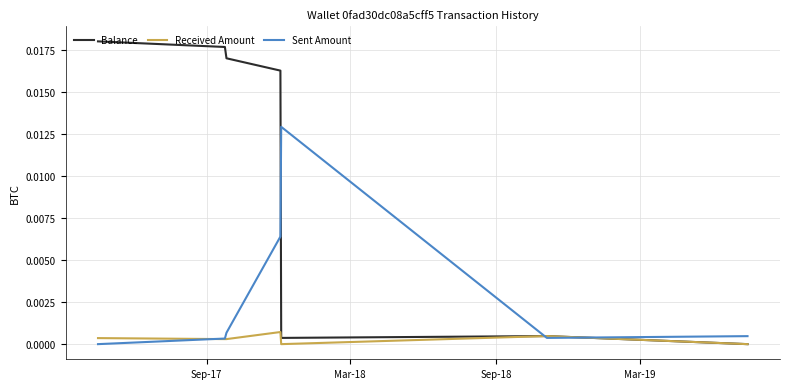

List the series in order of their overall mean, highest first.

Balance, Sent Amount, Received Amount